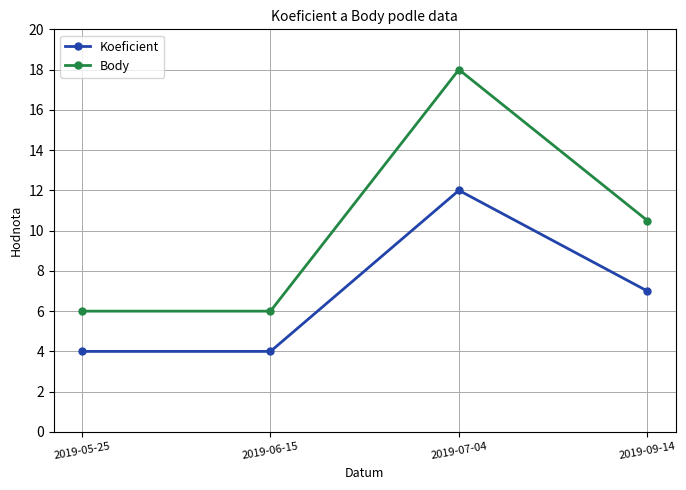

Reading right to left, what are all the values shown in this chart?

Koeficient: 7.0	12.0	4.0	4.0
Body: 10.5	18.0	6.0	6.0